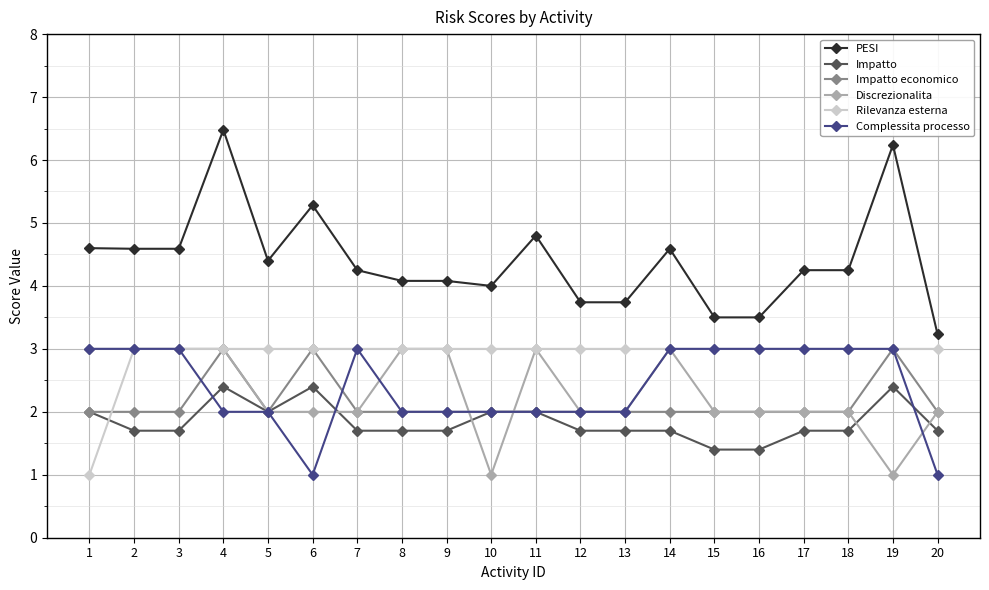

How many series are shown in this chart?

6